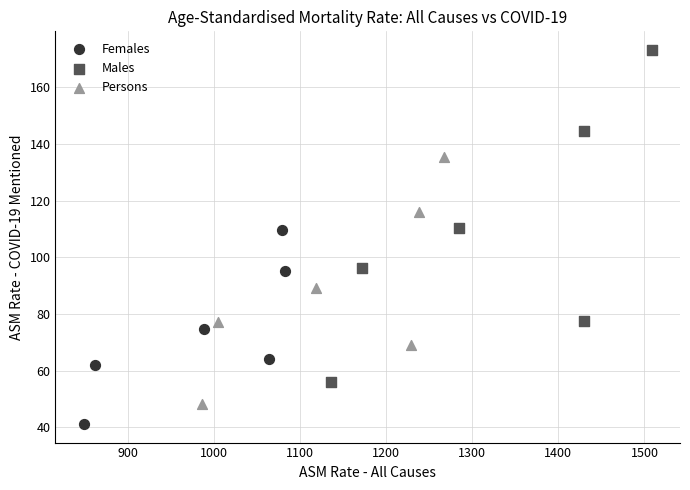

Which series reaches the maximum Y coordinate?

Males